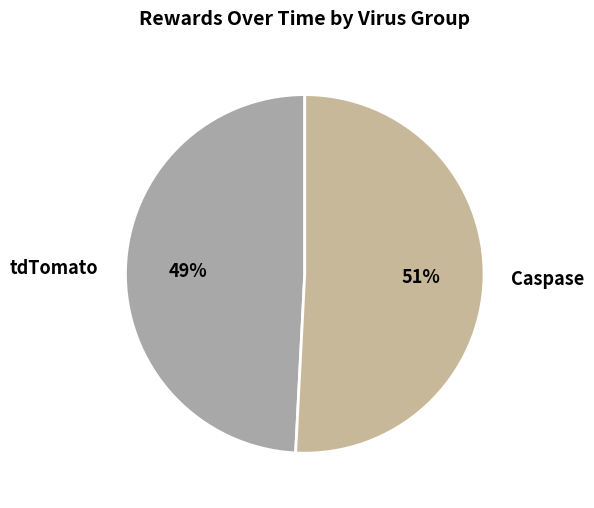

Is there any slice that represents more than half of the pie?

Yes